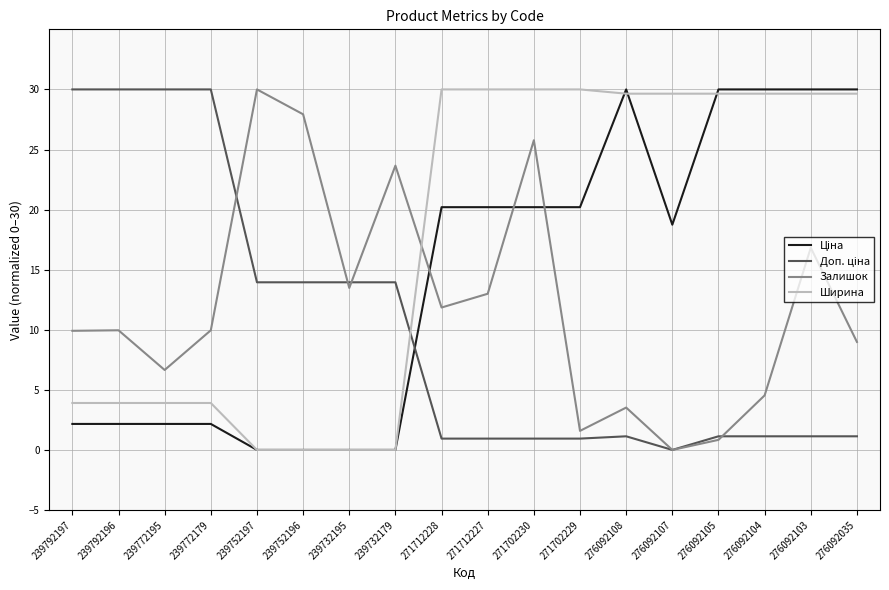

How many times do Залишок and Ширина cross each other?

1